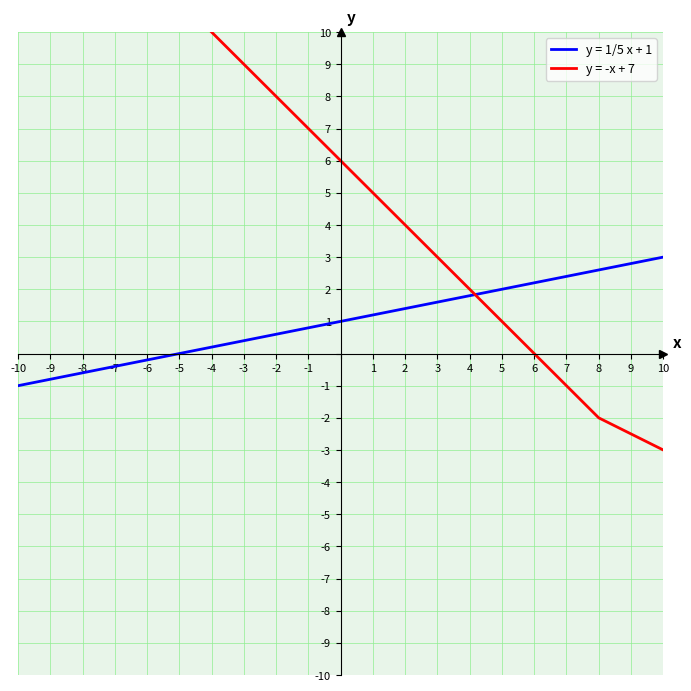

Which series ends up on top after the final intersection of y = -x + 7 and y = 1/5 x + 1?

y = 1/5 x + 1